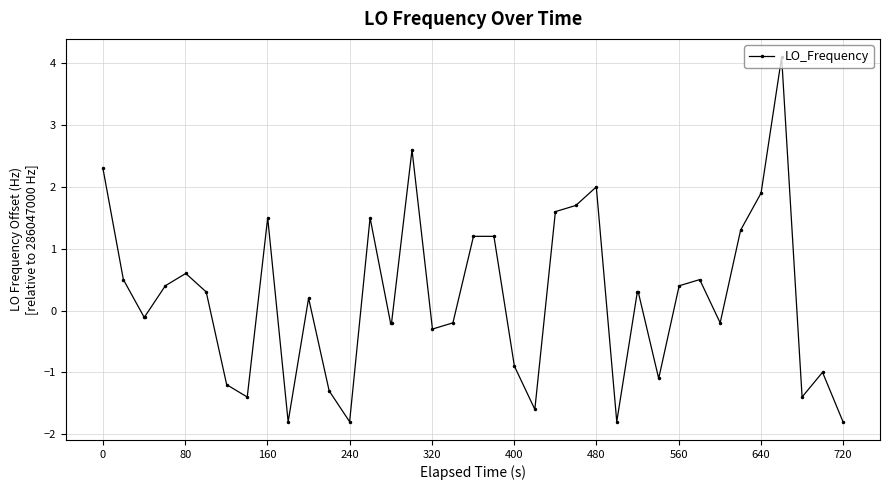

What is the difference between the maximum and minimum values?

5.9